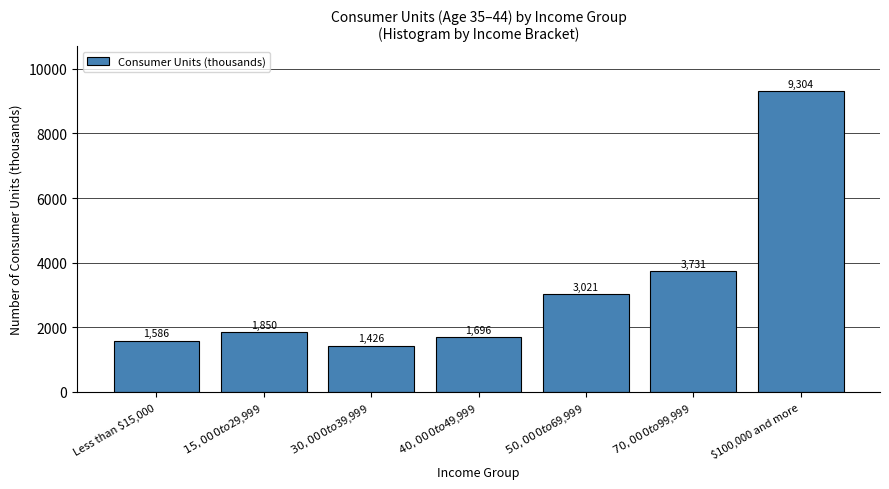

Reading right to left, transcribe all the data shown in this chart.

9304	3731	3021	1696	1426	1850	1586